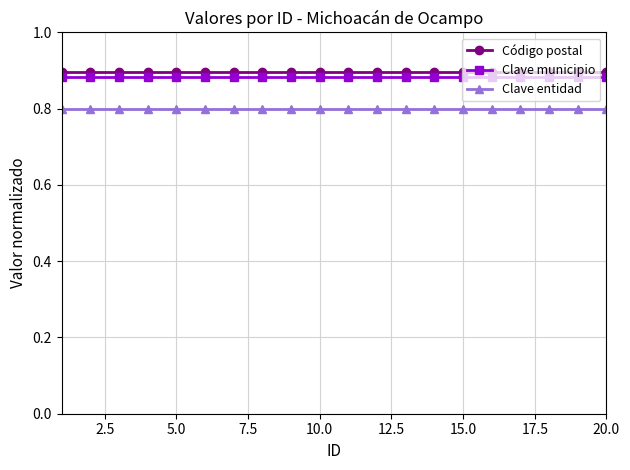

Is this an area chart (filled region under the line)?

No